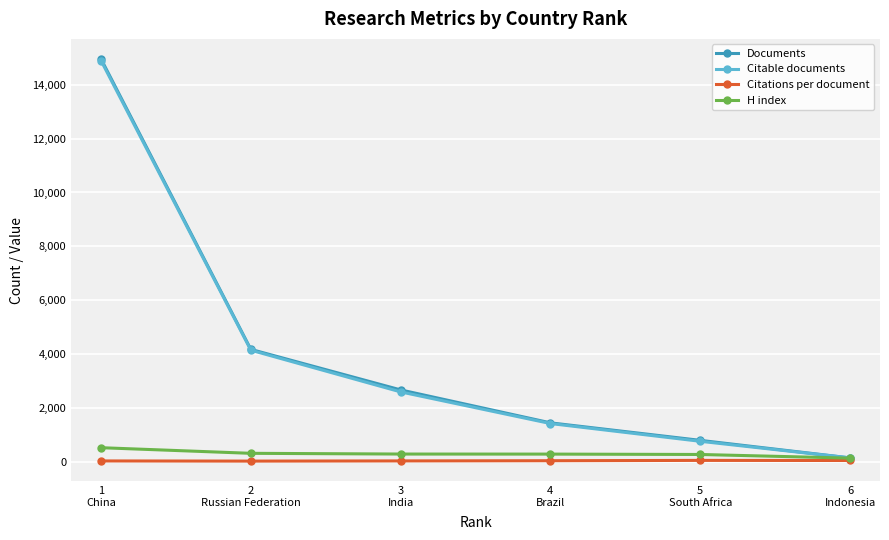

True or false: Citable documents has more than 0 interior local peaks.

False